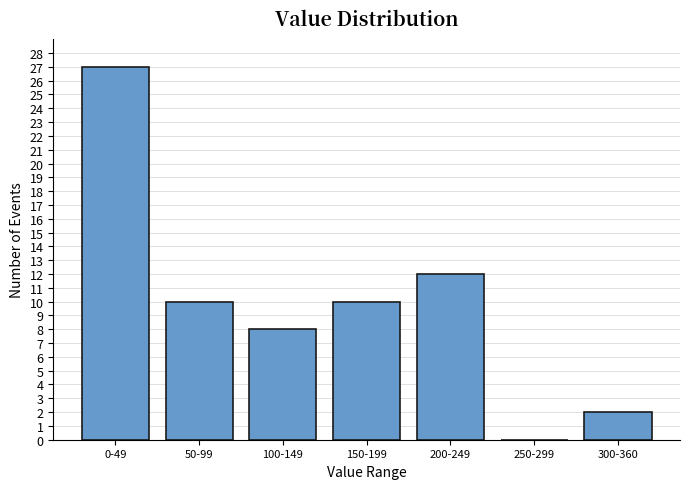

Reading left to right, extract all data points from this chart.

0-49=27	50-99=10	100-149=8	150-199=10	200-249=12	250-299=0	300-360=2